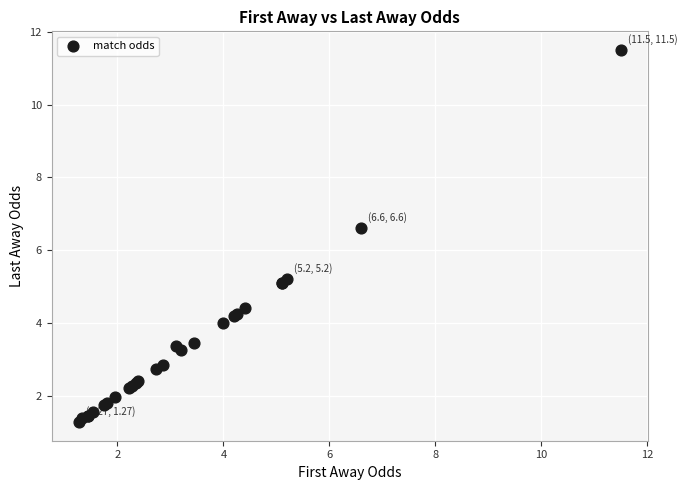

What Y value in the scatter plot is closest to 6?

6.6